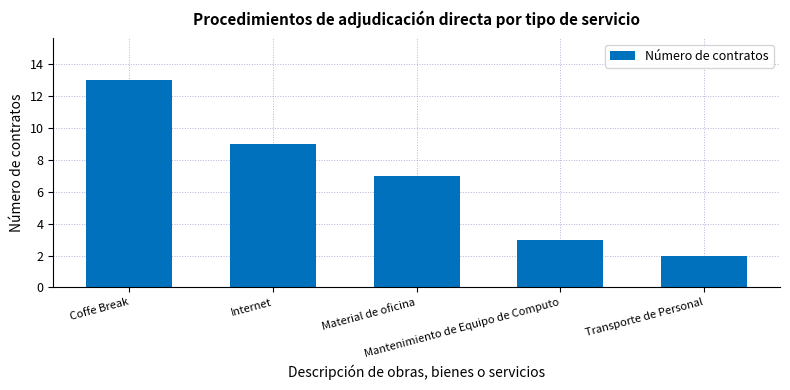

What is the value of the 3rd bar from the left?

7